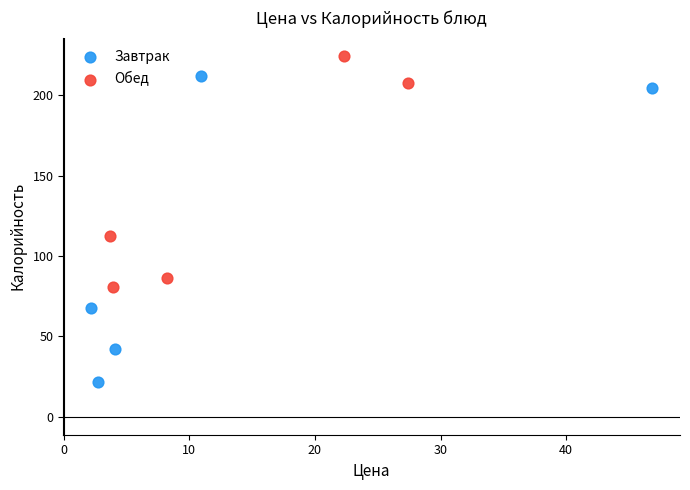

Which series reaches the maximum Y coordinate?

Обед